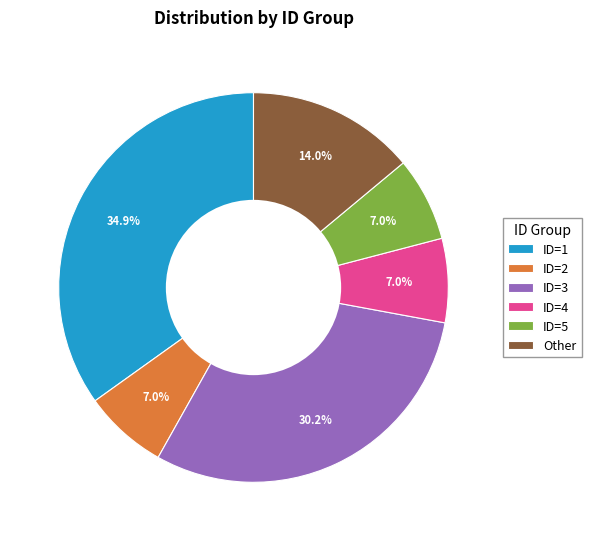

How much of the chart is everything except ID=1?

65.1%